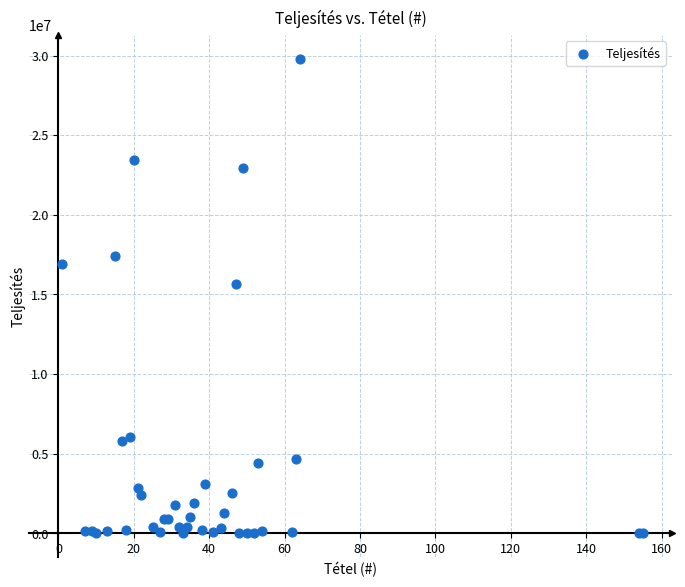

What Y value in the scatter plot is closest to 14895280?

15626751